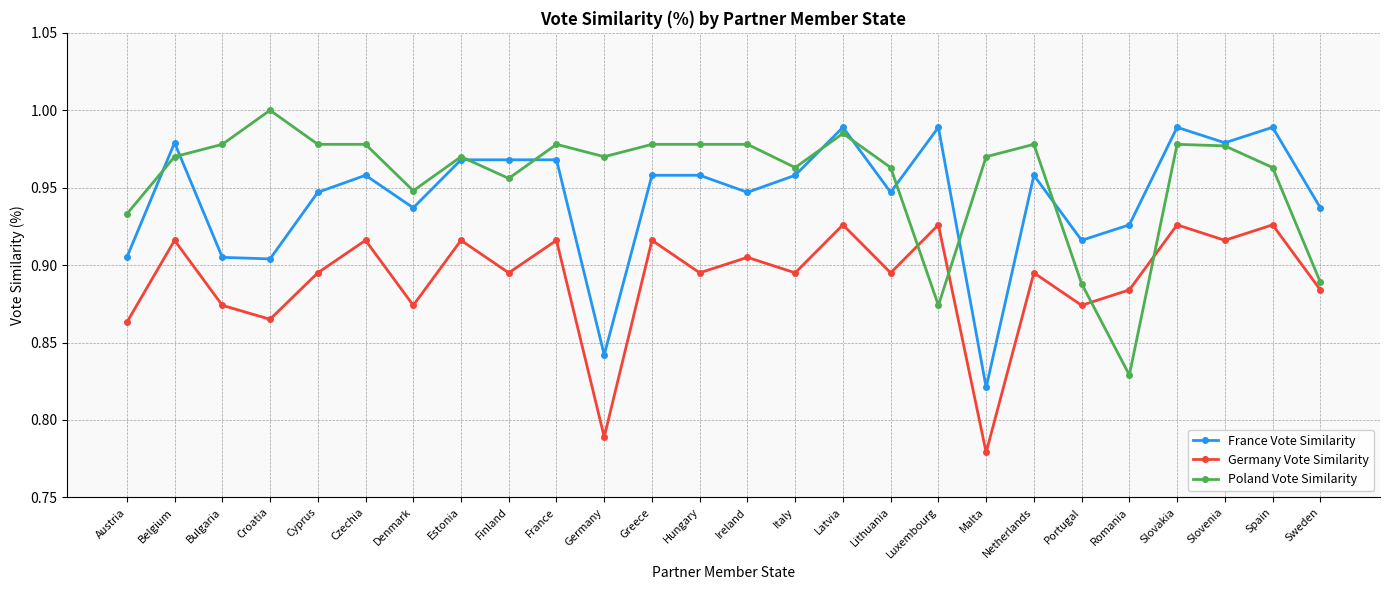

The value of Poland Vote Similarity at Italy is 1.6. True or false?

False